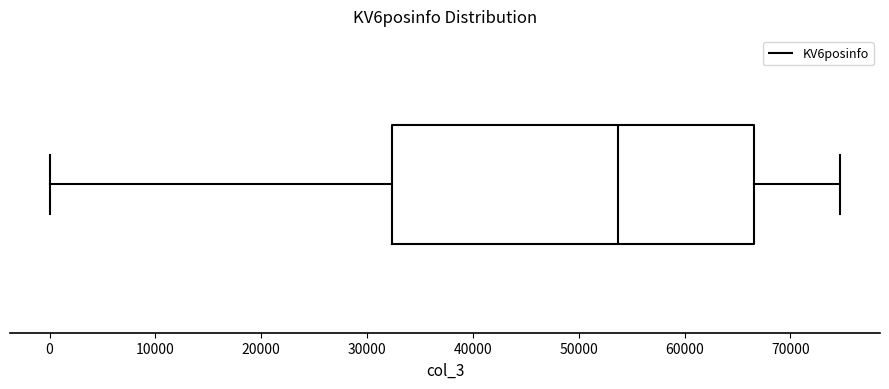

Transcribe this box plot: give where the median line is, the range the box spans, and where the two whiskers end, as read against the x-axis. The values are not printed on the chart, so give them approximately, as read against the axis.

median 54000, box 32000 to 67000, whiskers 0 to 75000